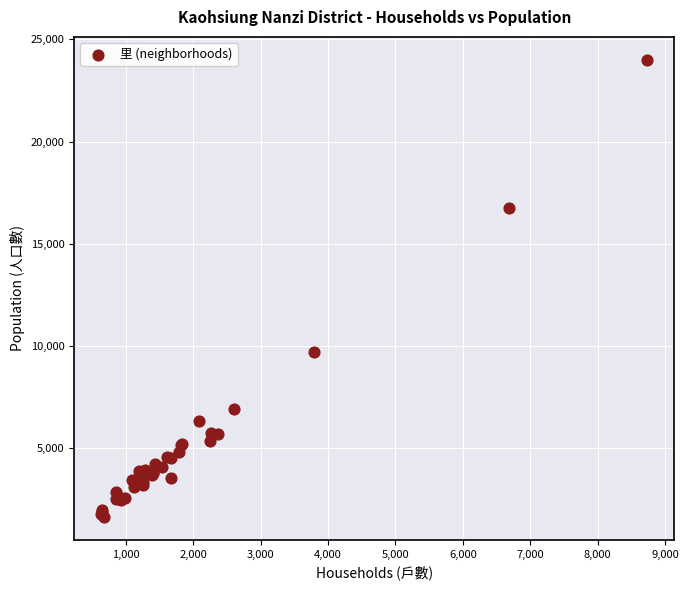

What Y value in the scatter plot is closest to 12815?

9711